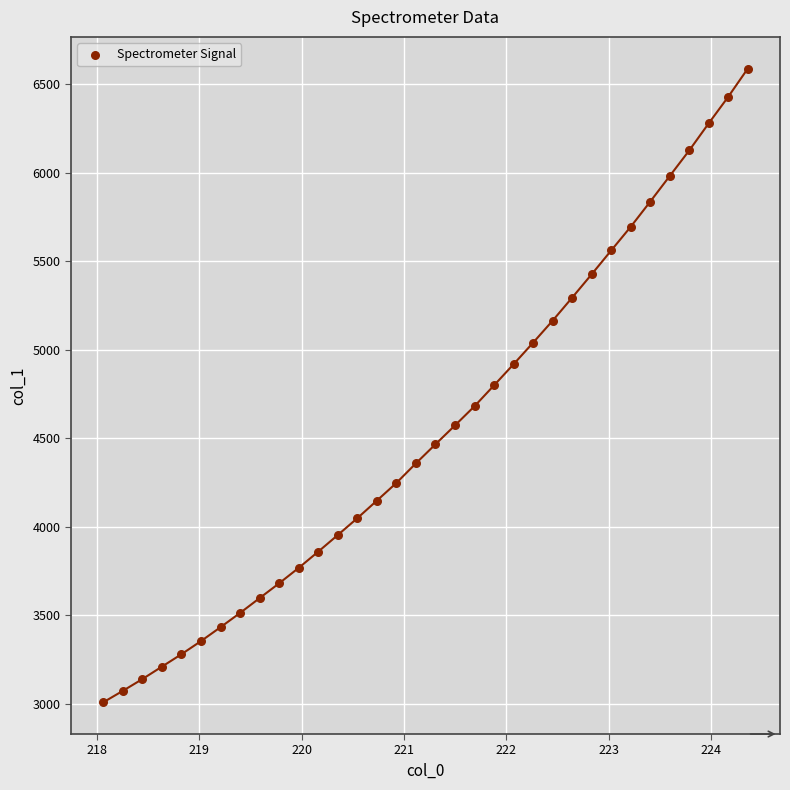

What is the range of X values (max minus min)?

6.3